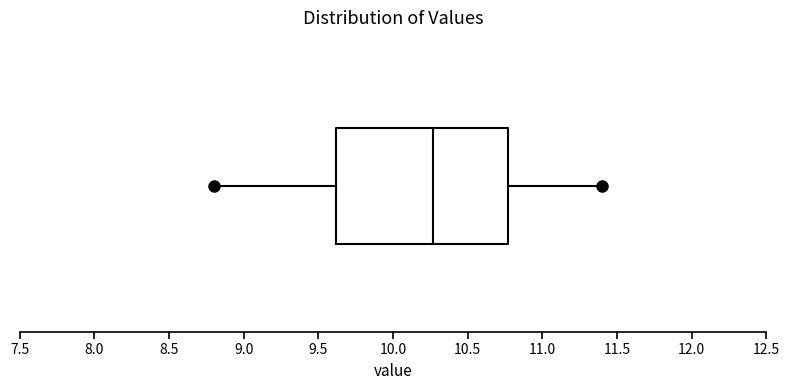

Where is the left edge of the box on the x-axis? The values are not printed on the chart, so give them approximately, as read against the axis.

9.60